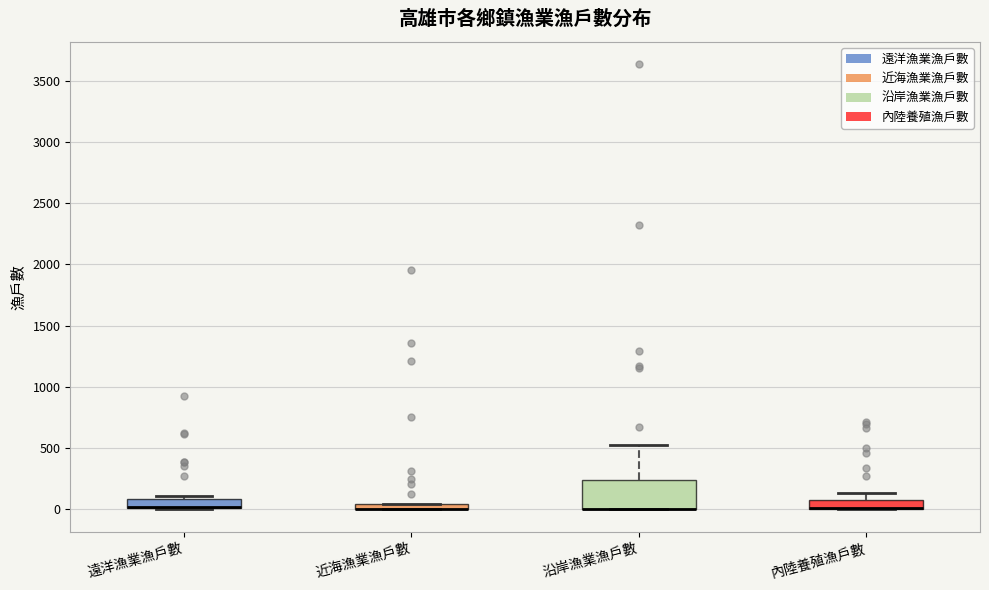

Comparing the boxes themselves (not the whiskers), which one is the tallest?

沿岸漁業漁戶數